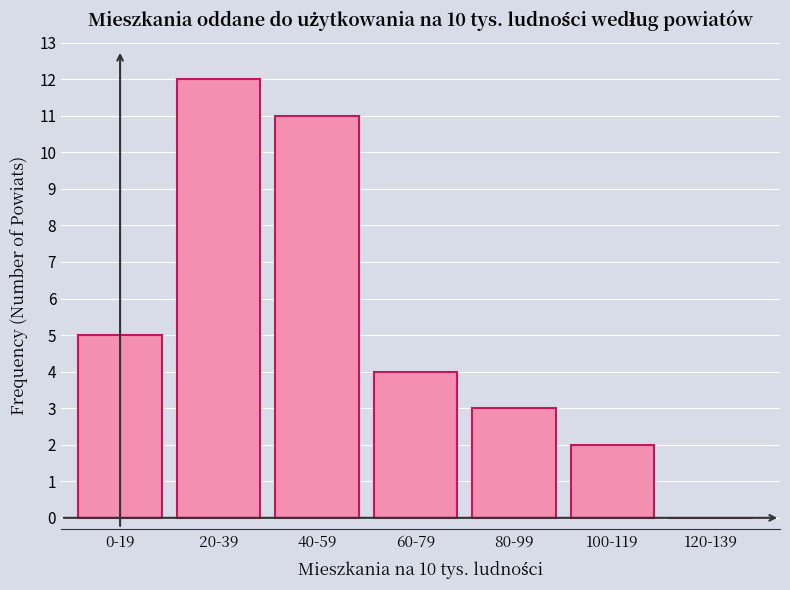

Reading left to right, list all the values displayed in this chart.

0-19=5	20-39=12	40-59=11	60-79=4	80-99=3	100-119=2	120-139=0